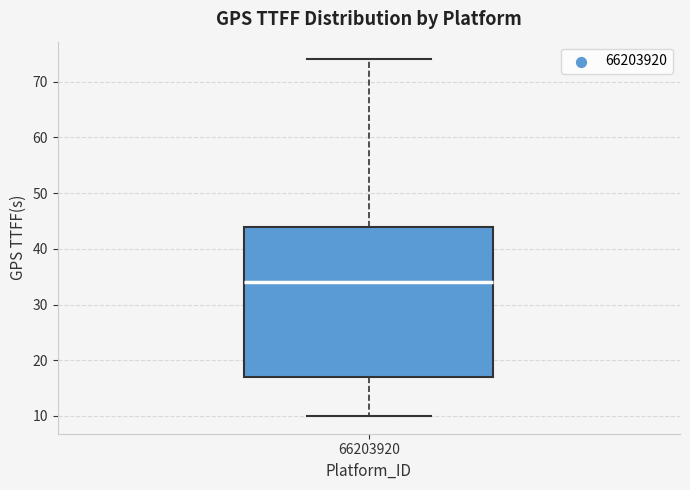

Read this box plot against the y-axis: the position of the median line, the range covered by the box, and the ends of both whiskers. The values are not printed on the chart, so give them approximately, as read against the axis.

median 34, box 17 to 44, whiskers 10 to 74